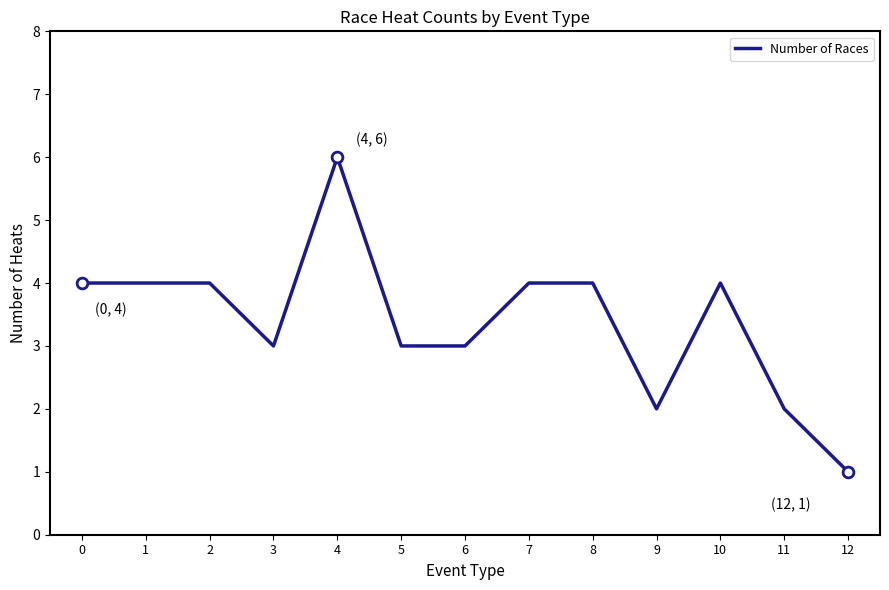

What is the ratio of the value at 10 to the value at 0?

1.0